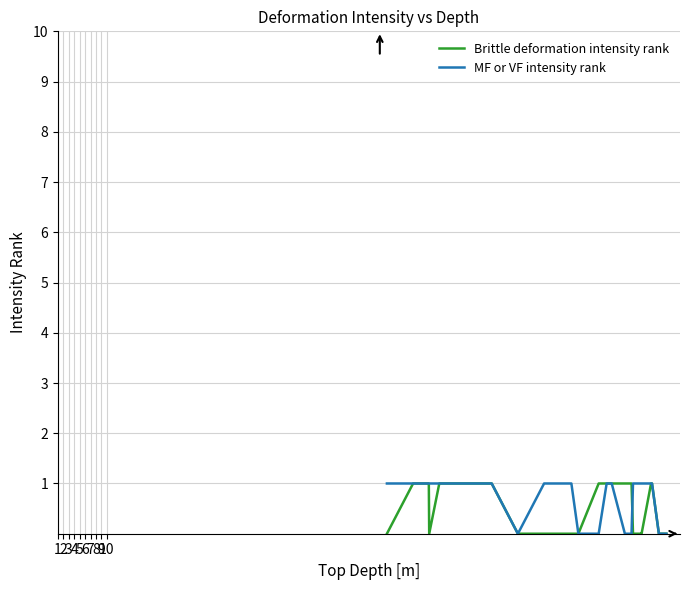

Does the chart have visible grid lines?

Yes